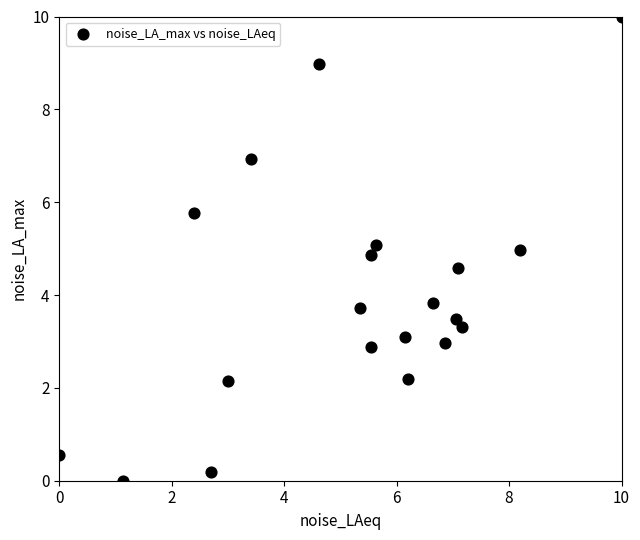

What is the range of X values (max minus min)?

10.0